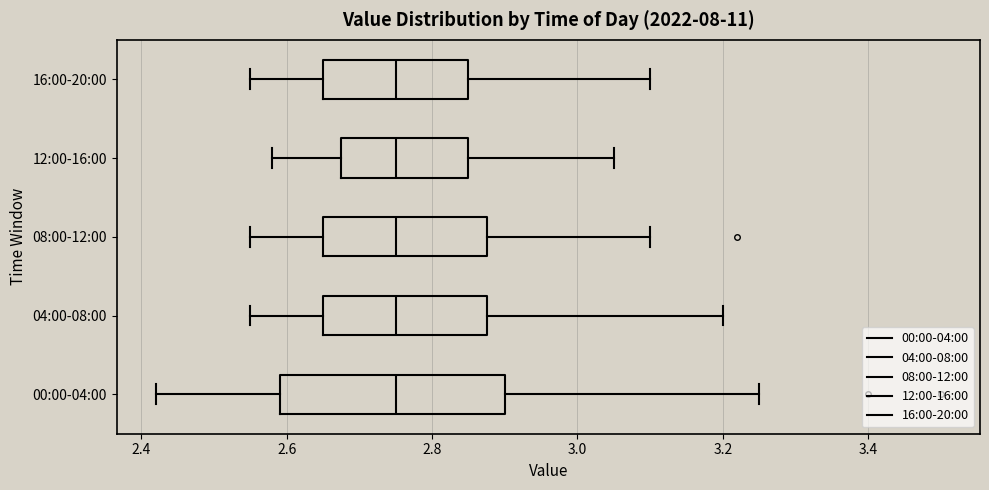

Where is the left edge of the box for 00:00-04:00 on the x-axis? The values are not printed on the chart, so give them approximately, as read against the axis.

2.60